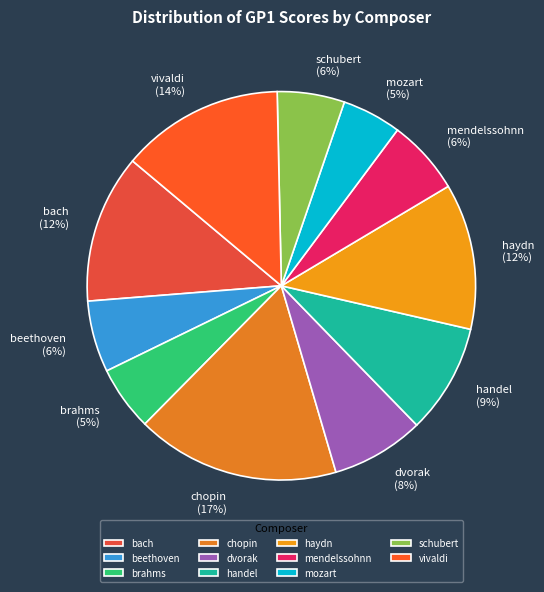

To the nearest percent, what percentage of the pie is bach?

12%